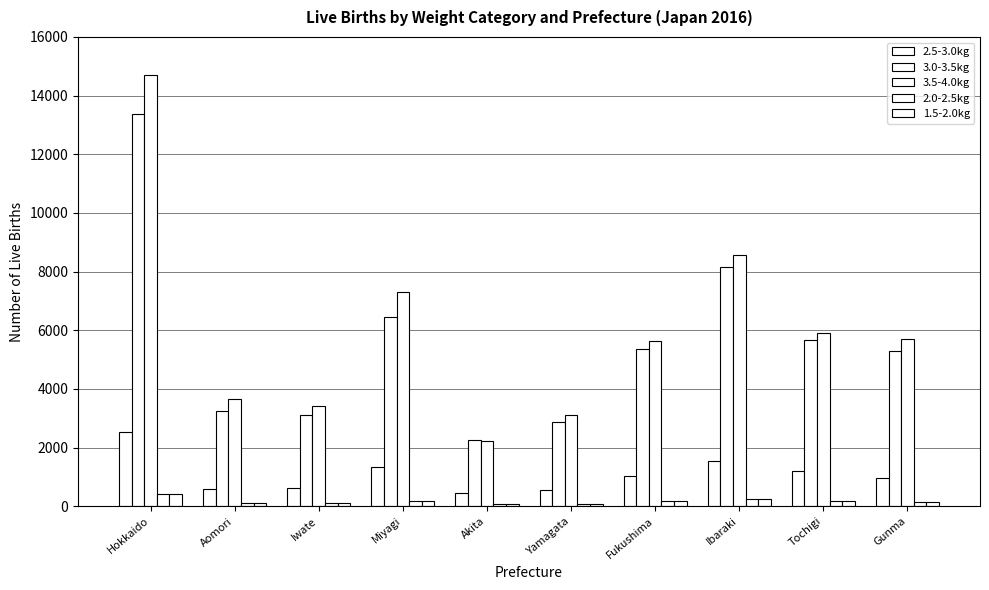

The 2.5-3.0kg series shows 2280 at Ibaraki. True or false?

False